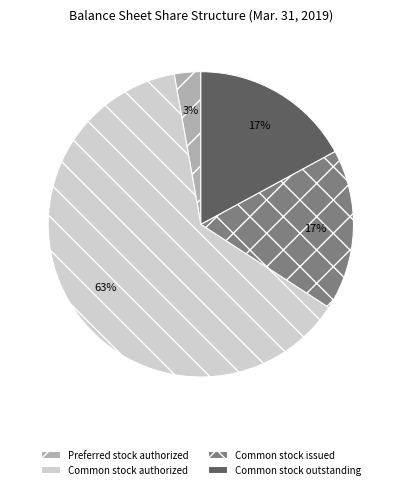

Between Common stock authorized and Preferred stock authorized, which is larger?

Common stock authorized